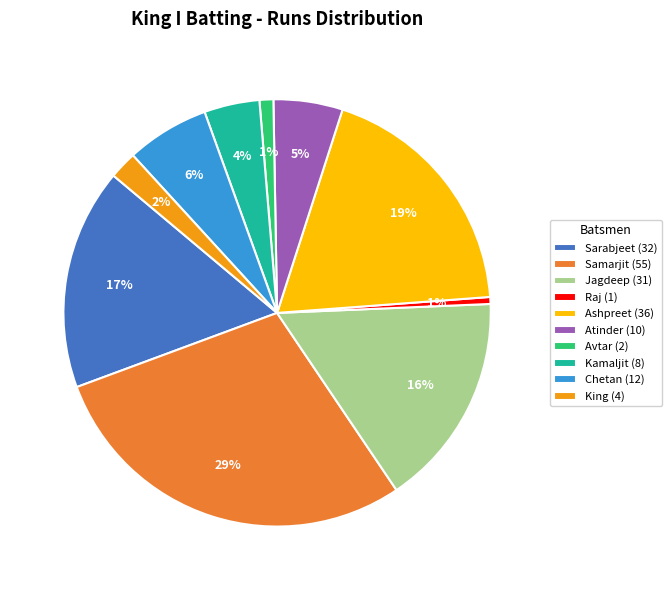

Which has a higher value, Ashpreet (36) or Samarjit (55)?

Samarjit (55)